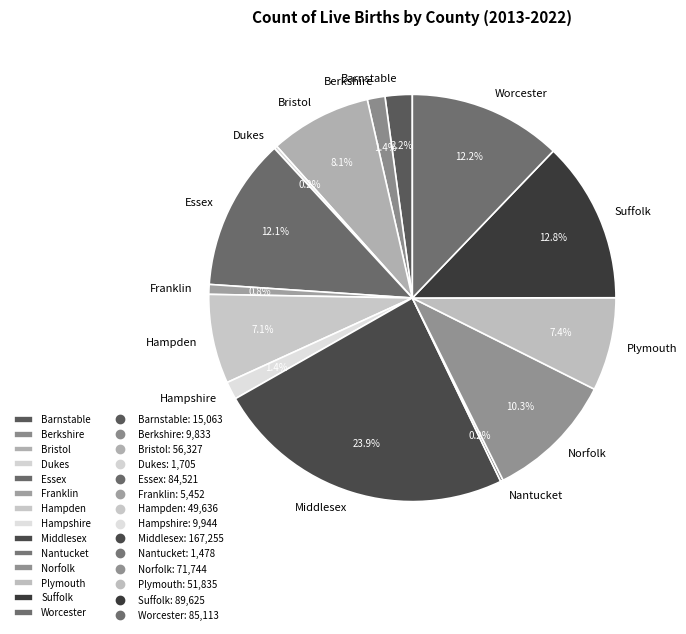

To the nearest percent, what is the difference between the largest and smallest slice percentages?

24%